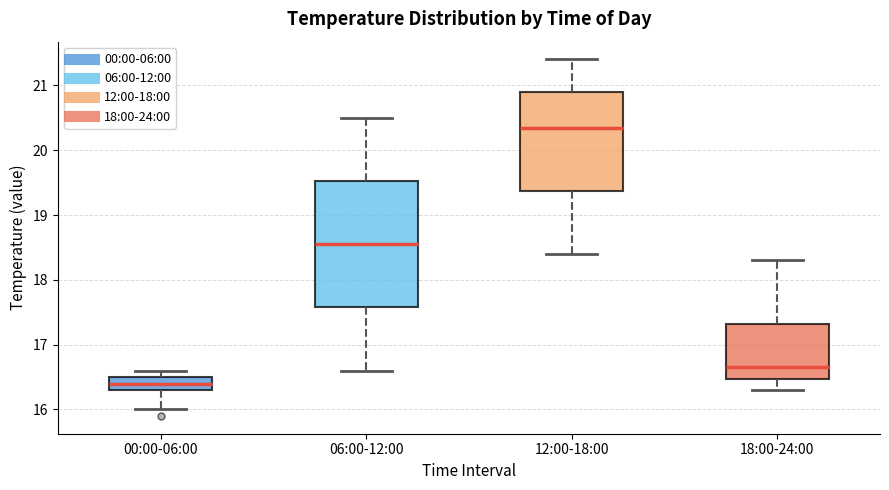

Comparing the boxes themselves (not the whiskers), which one is the tallest?

06:00-12:00